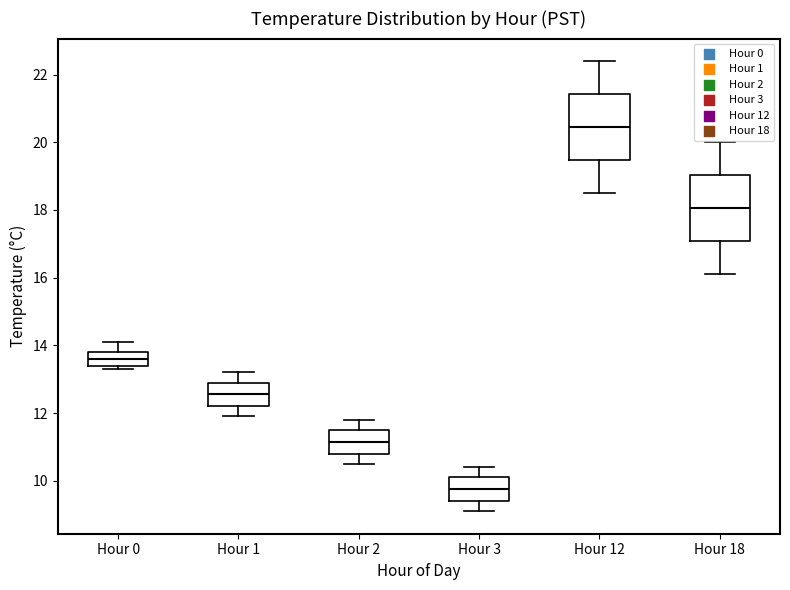

Which box's median line is the highest?

Hour 12